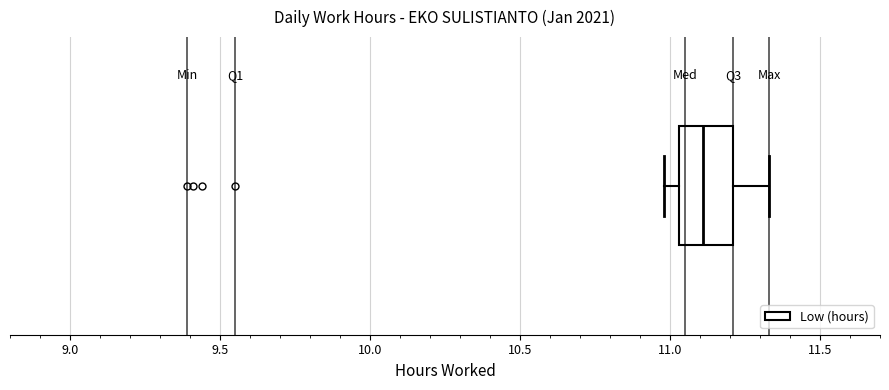

Transcribe this box plot: give where the median line is, the range the box spans, and where the two whiskers end, as read against the x-axis. The values are not printed on the chart, so give them approximately, as read against the axis.

median 11.10, box 11.05 to 11.20, whiskers 11.00 to 11.35